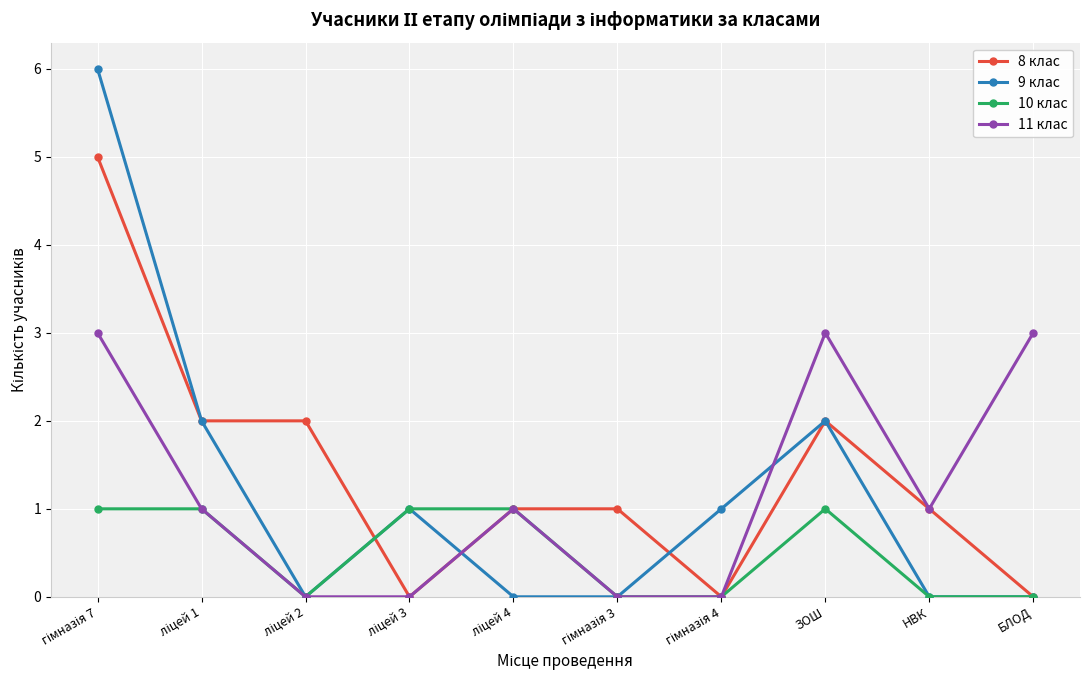

What is the label of the 3rd point from the right?

ЗОШ